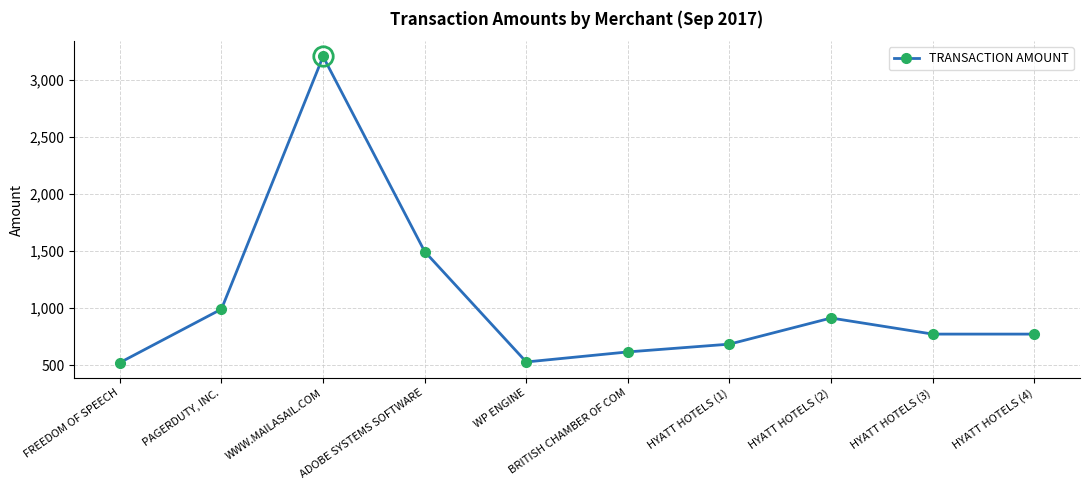

Which category has the highest value across all series?

WWW.MAILASAIL.COM